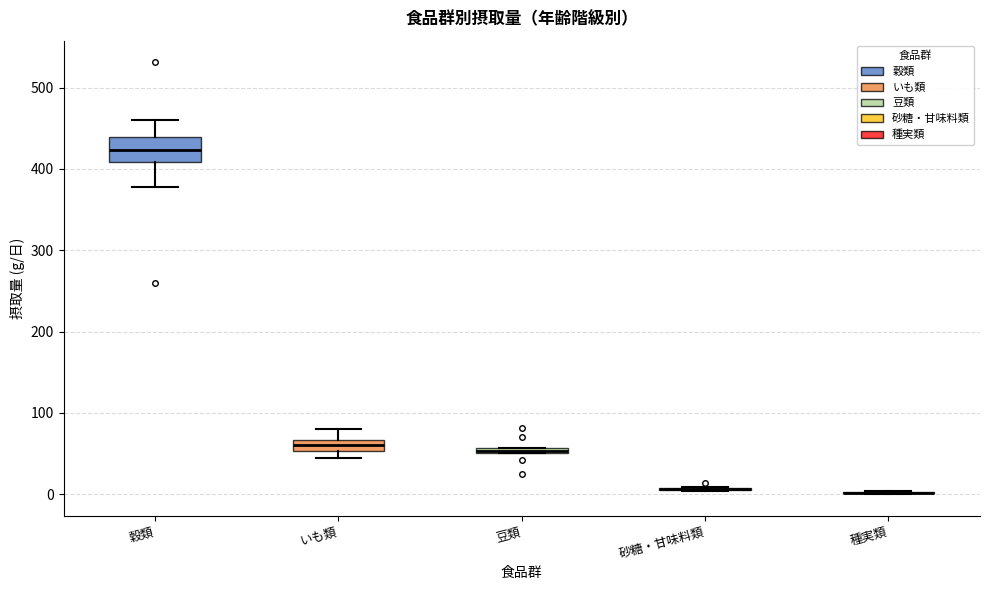

Comparing the boxes themselves (not the whiskers), which one is the tallest?

穀類